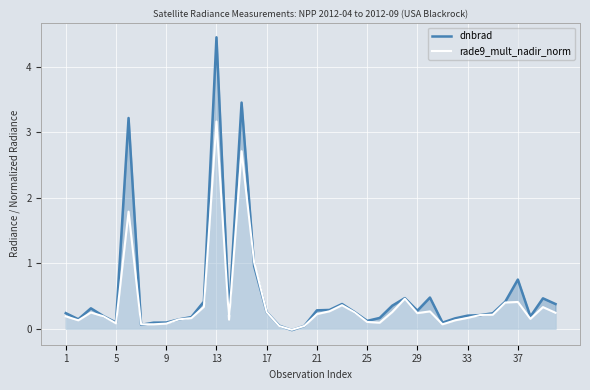

List the series in order of their overall mean, highest first.

dnbrad, rade9_mult_nadir_norm